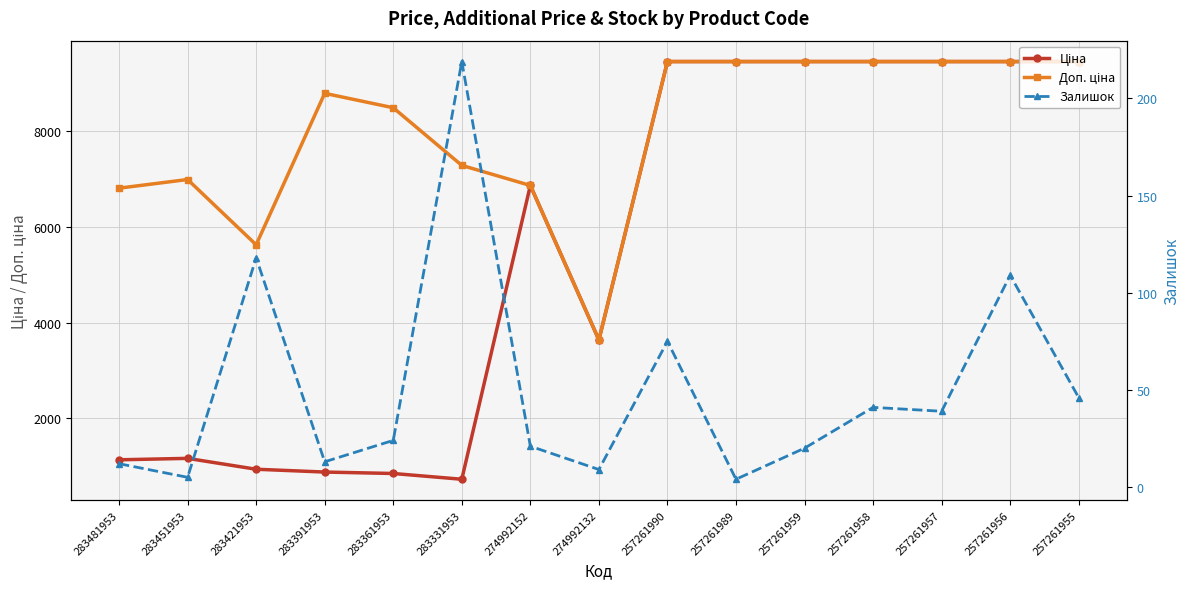

True or false: Доп. ціна and Залишок cross at least once.

False